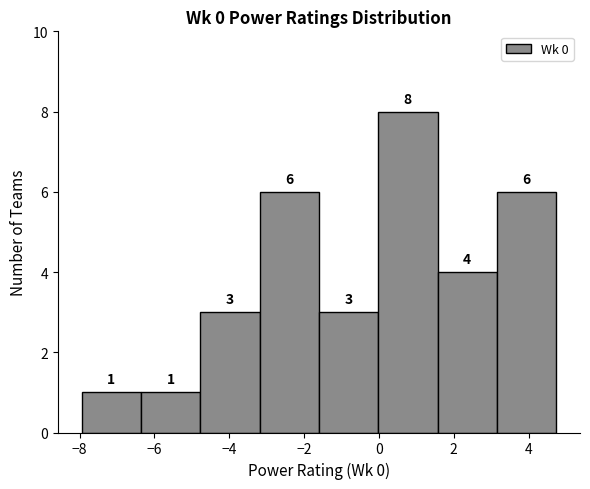

Reading left to right, list every bar in this chart as the range it spans on the x-axis followed by its height. The bar edges are not printed on the chart, so give them approximately, as read against the axis.

-8.0 to -6.4: 1
-6.4 to -4.8: 1
-4.8 to -3.2: 3
-3.2 to -1.6: 6
-1.6 to 0.0: 3
0.0 to 1.6: 8
1.6 to 3.2: 4
3.2 to 4.8: 6